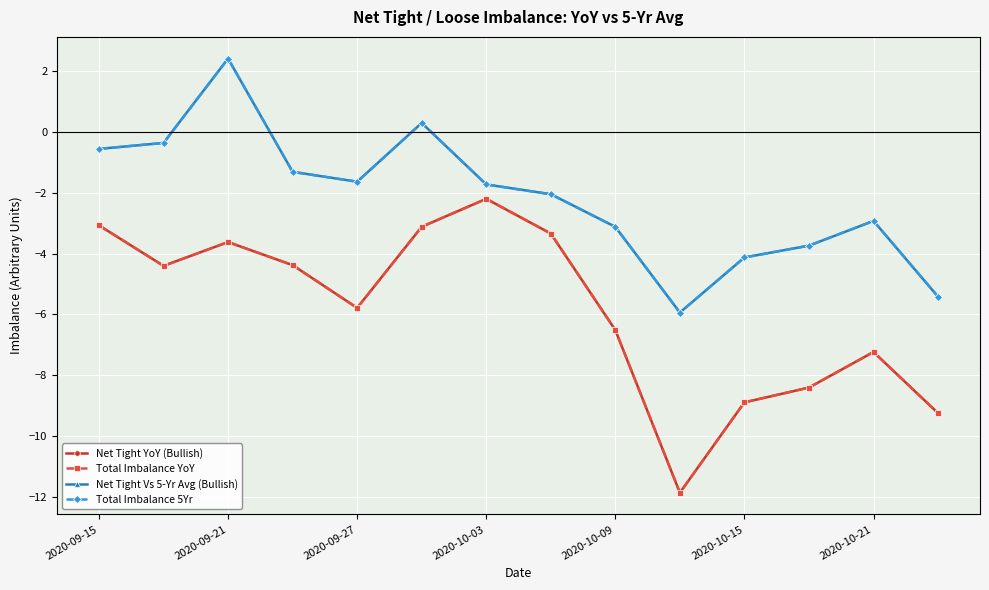

Does the chart have visible grid lines?

Yes